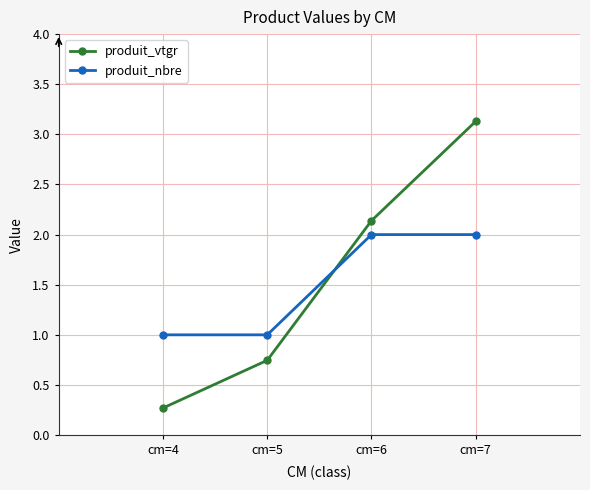

At which label is produit_vtgr closest to 1?

cm=5